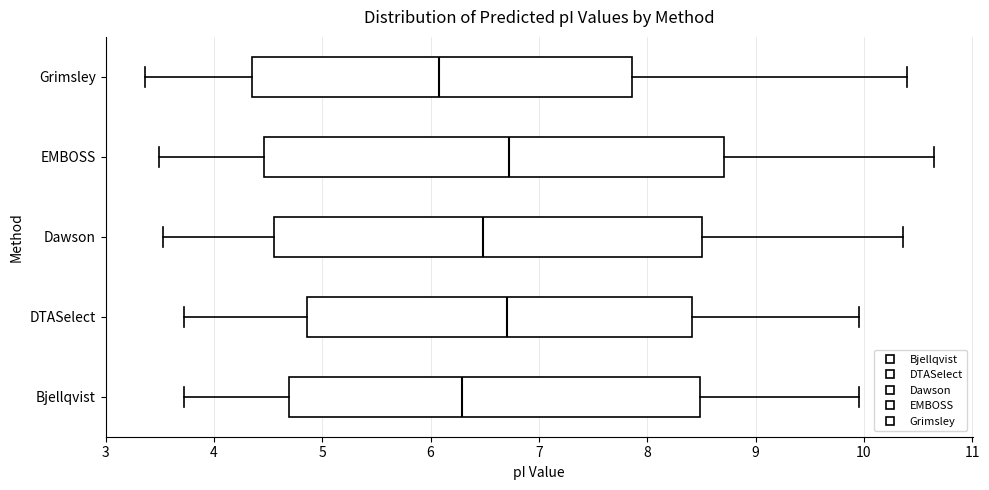

Which box is the widest, from its left edge to its right edge?

EMBOSS